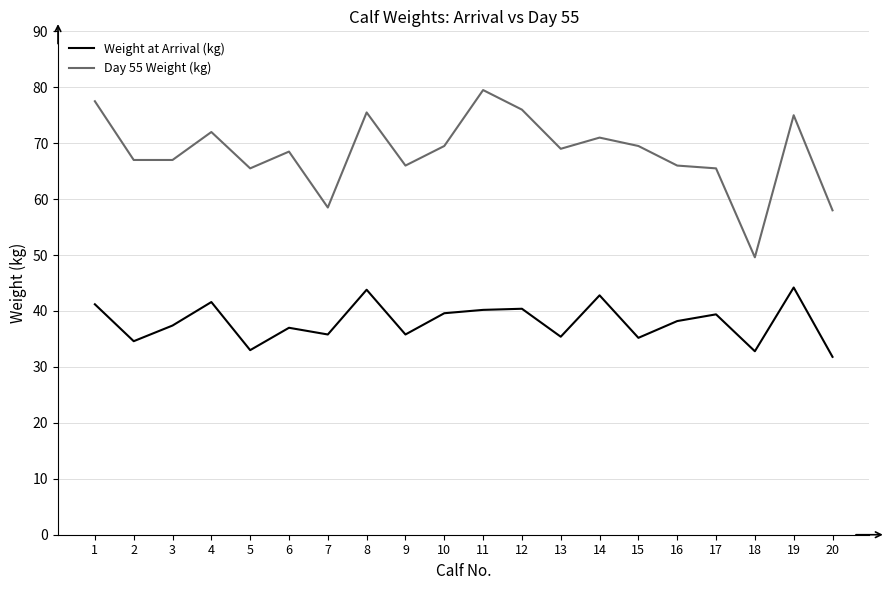

What is the difference between the highest and lowest values at 15?

34.3